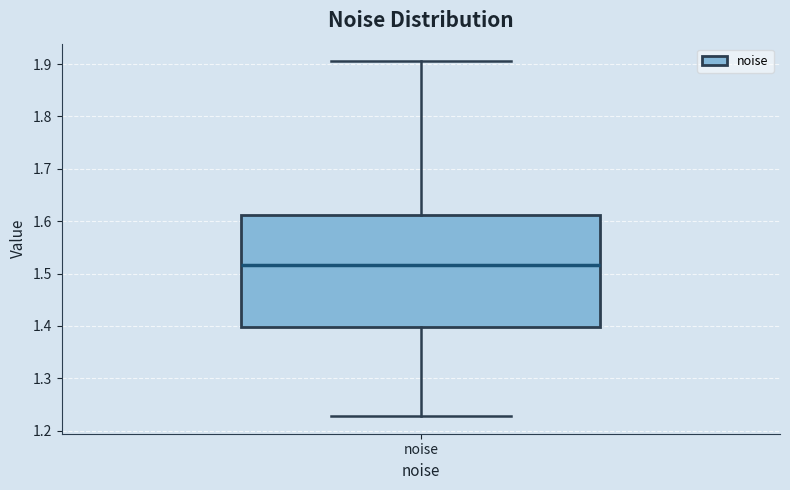

Transcribe this box plot: give where the median line is, the range the box spans, and where the two whiskers end, as read against the y-axis. The values are not printed on the chart, so give them approximately, as read against the axis.

median 1.52, box 1.40 to 1.61, whiskers 1.23 to 1.91